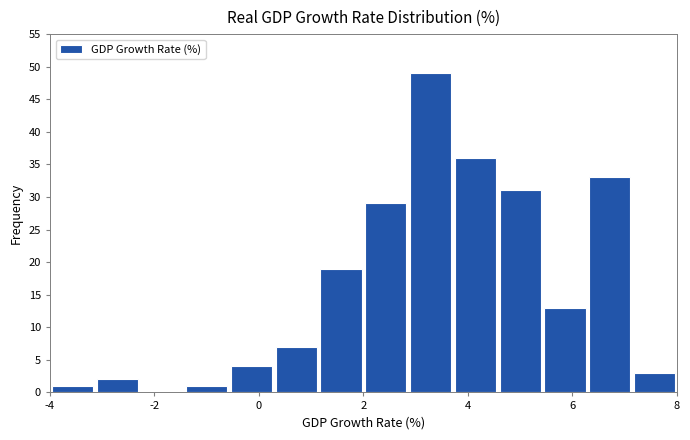

What is the height of the bar covering 1.2 to 2.0 on the x-axis? Neither the bar edges nor the heights are printed on the chart, so give them approximately, as read against the axes.

19